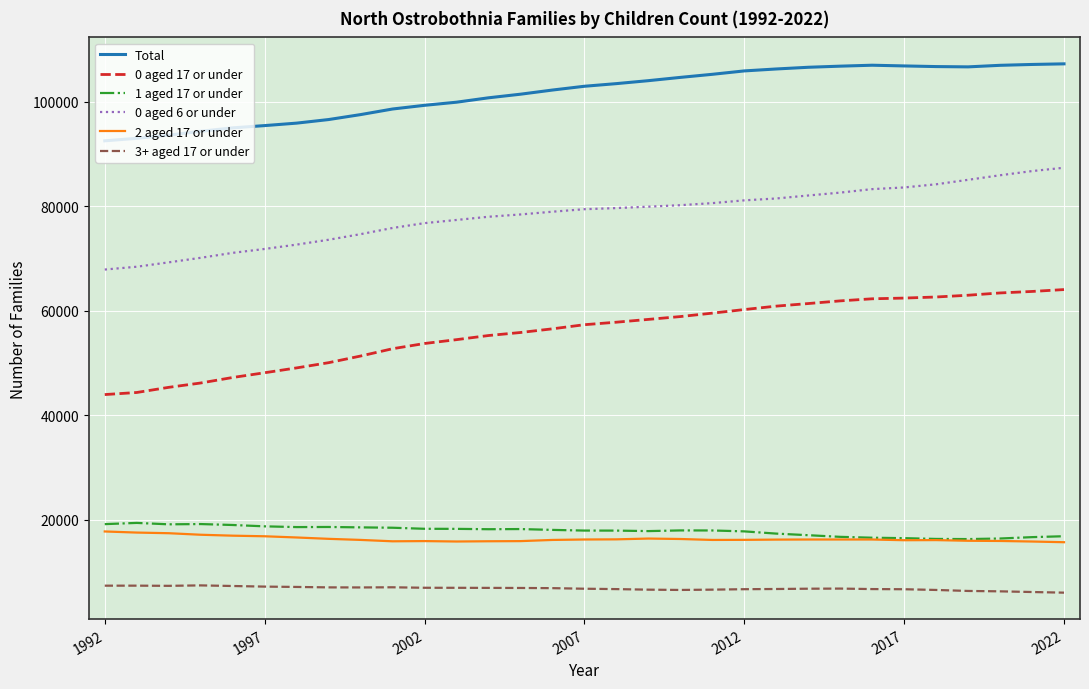

Which series has the largest total across all categories?

Total